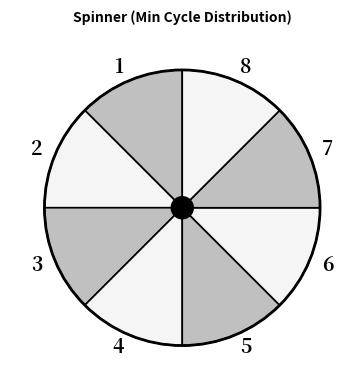

Count the number of slices in the pie.

8